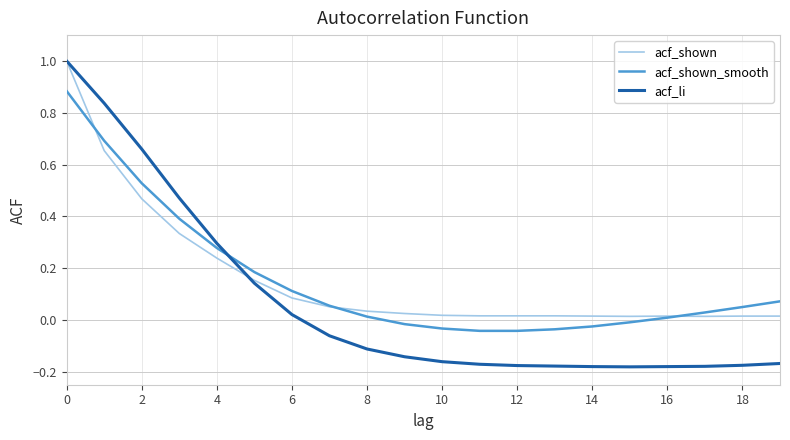

Which series has the largest range (max minus min)?

acf_li